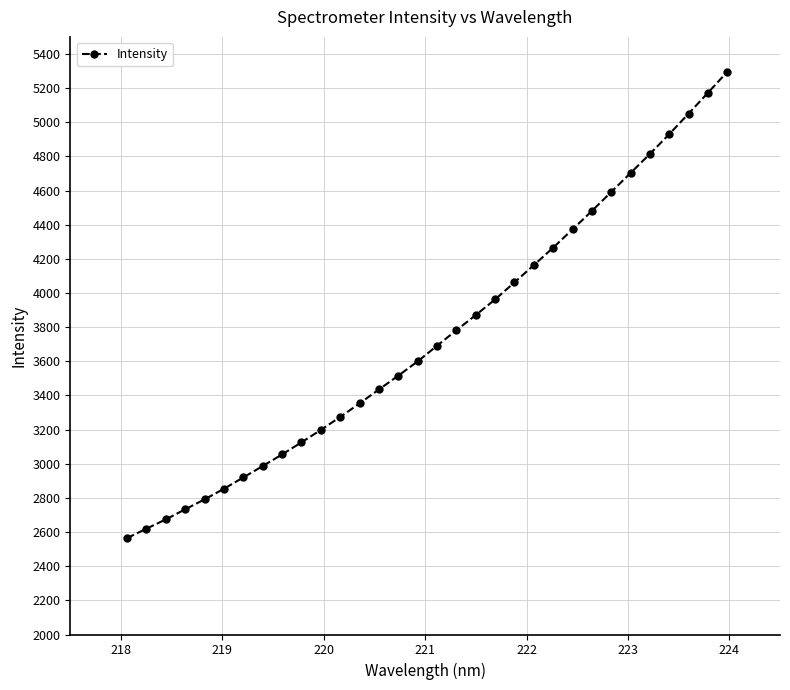

What is the value of the 16th point from the left?

3599.6